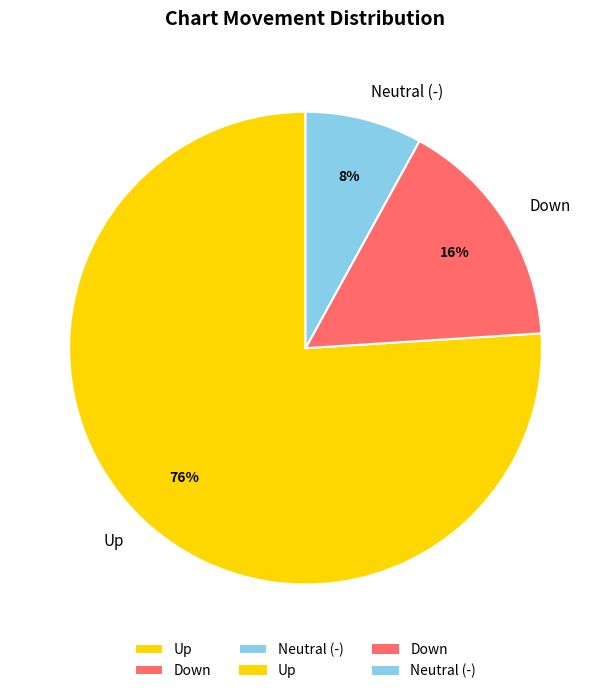

Which slice is the smallest?

Neutral (-)